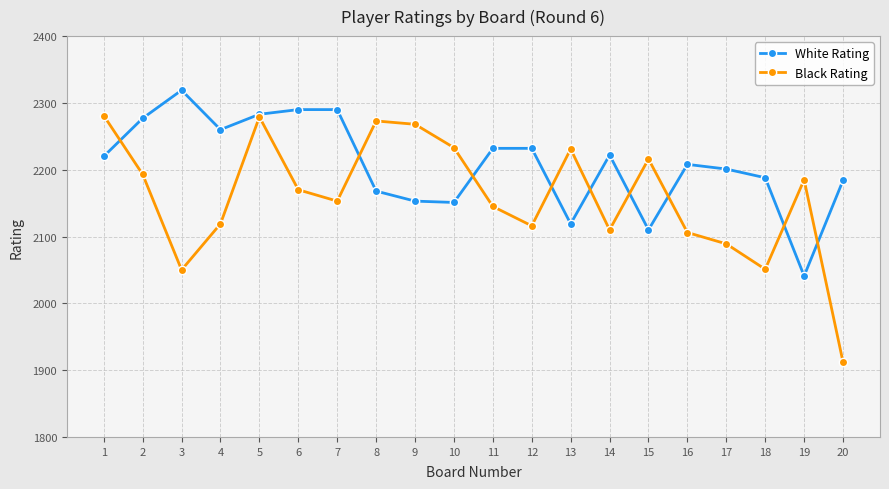

Which category has the highest value in the White Rating series?

3